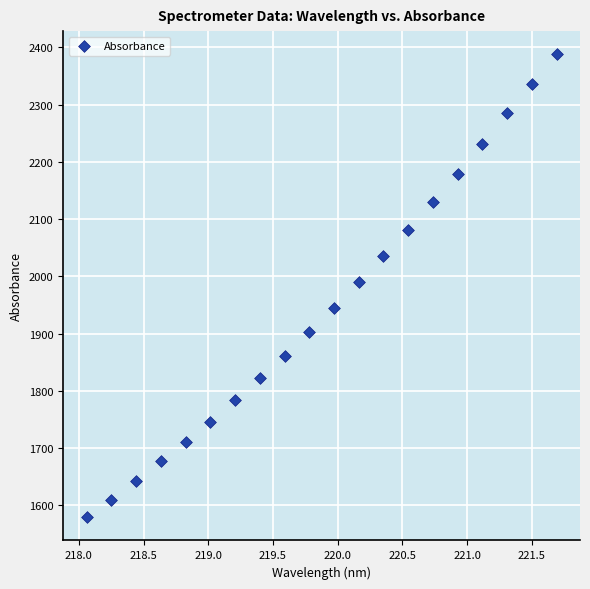

What is the range of Y values (max minus min)?

808.9